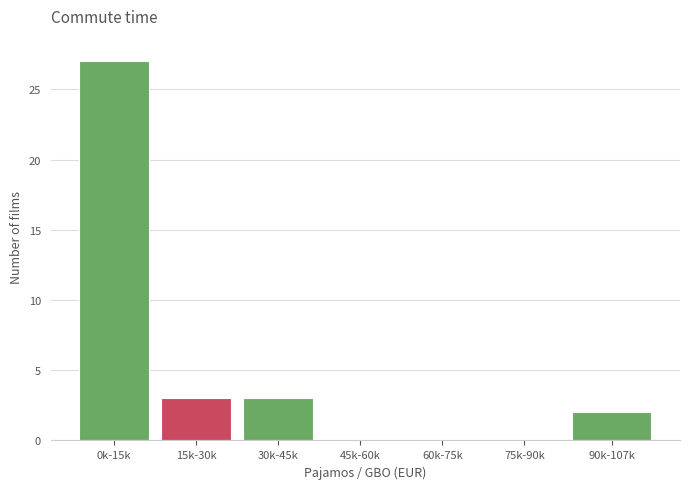

Reading right to left, list all the values displayed in this chart.

90k-107k=2	75k-90k=0	60k-75k=0	45k-60k=0	30k-45k=3	15k-30k=3	0k-15k=27